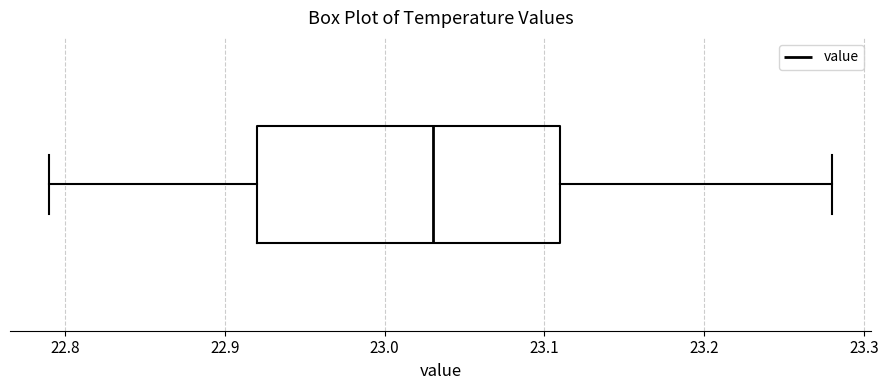

Where does the left whisker of the box end on the x-axis? The values are not printed on the chart, so give them approximately, as read against the axis.

22.79